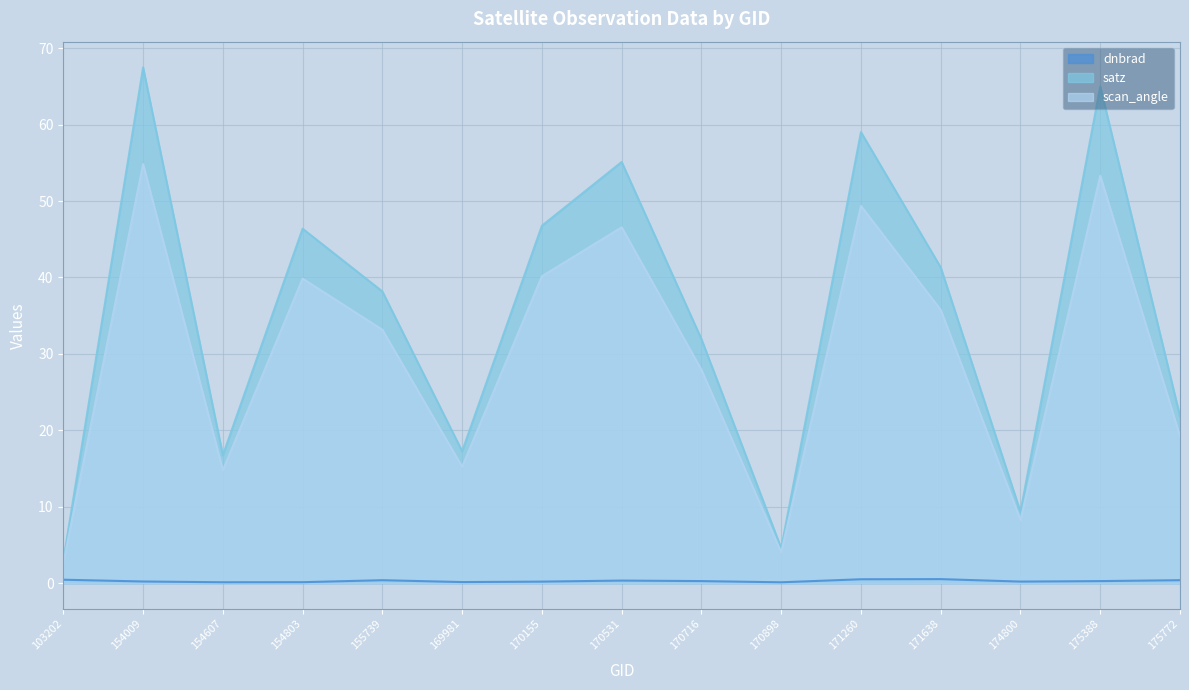

Rank the series at 170155 from lowest to highest value.

dnbrad, scan_angle, satz